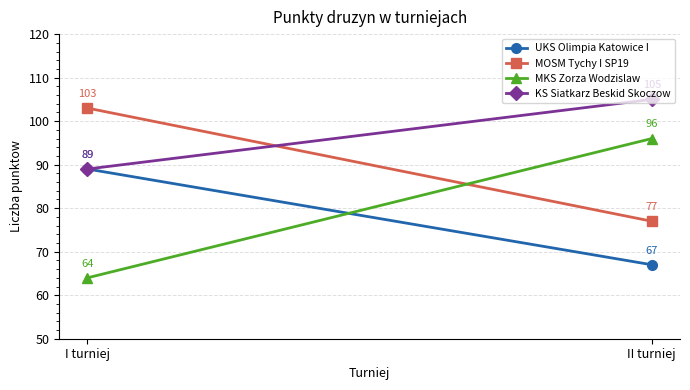

At which category does the chart reach its peak across all series?

II turniej